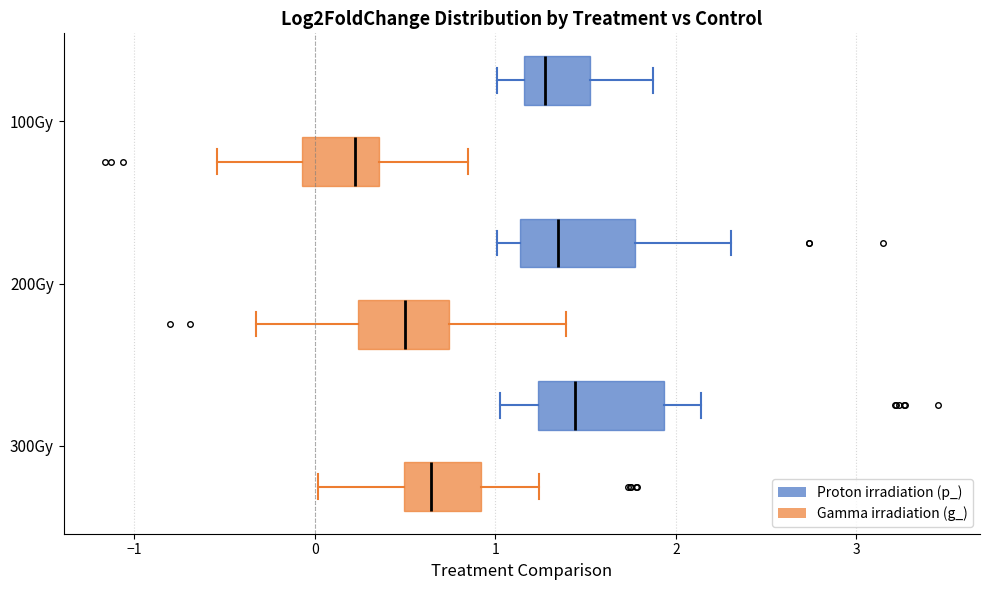

Reading bottom to top, transcribe this box plot: for each box, give where its median line is, the range the box spans, and where its two whiskers end, as read against the x-axis. The values are not printed on the chart, so give them approximately, as read against the axis.

300Gy (Gamma irradiation (g_)): median 0.6, box 0.5 to 0.9, whiskers 0.0 to 1.2
300Gy (Proton irradiation (p_)): median 1.4, box 1.2 to 1.9, whiskers 1.0 to 2.1
200Gy (Gamma irradiation (g_)): median 0.5, box 0.2 to 0.7, whiskers -0.3 to 1.4
200Gy (Proton irradiation (p_)): median 1.3, box 1.1 to 1.8, whiskers 1.0 to 2.3
100Gy (Gamma irradiation (g_)): median 0.2, box -0.1 to 0.4, whiskers -0.5 to 0.8
100Gy (Proton irradiation (p_)): median 1.3, box 1.2 to 1.5, whiskers 1.0 to 1.9